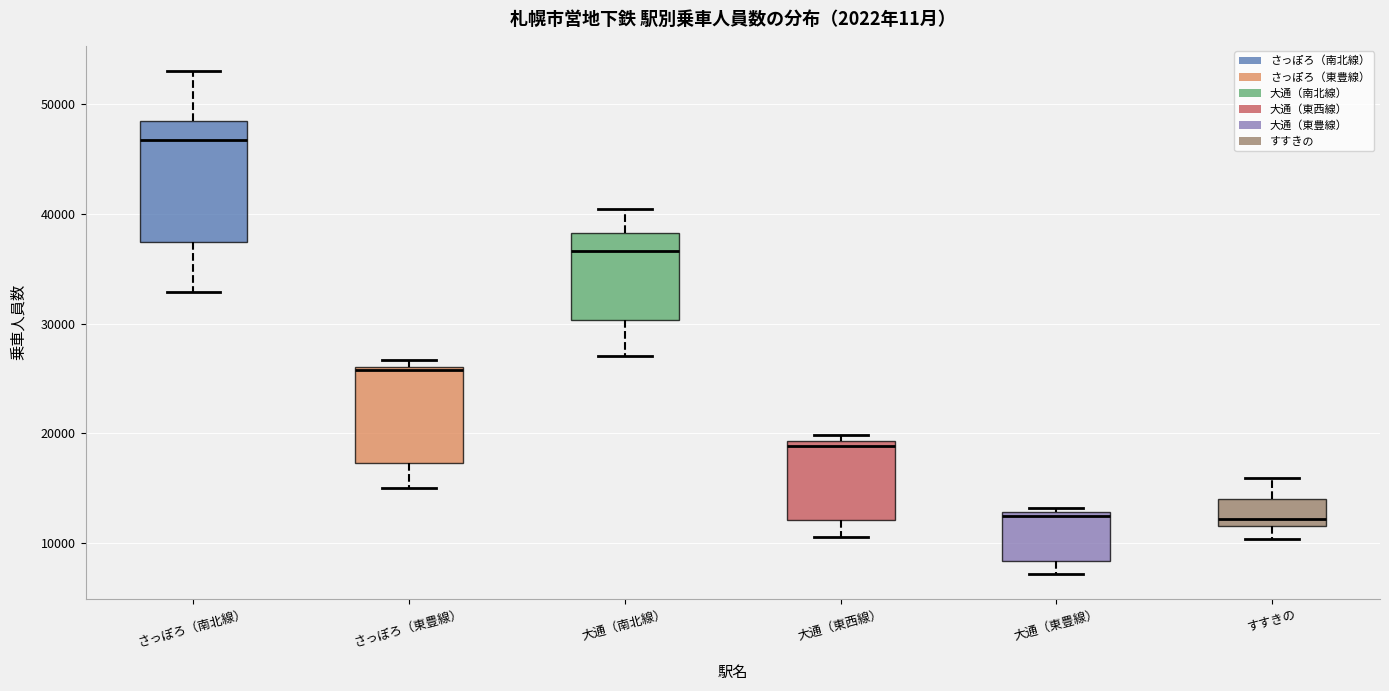

Comparing the boxes themselves (not the whiskers), which one is the tallest?

さっぽろ（南北線）